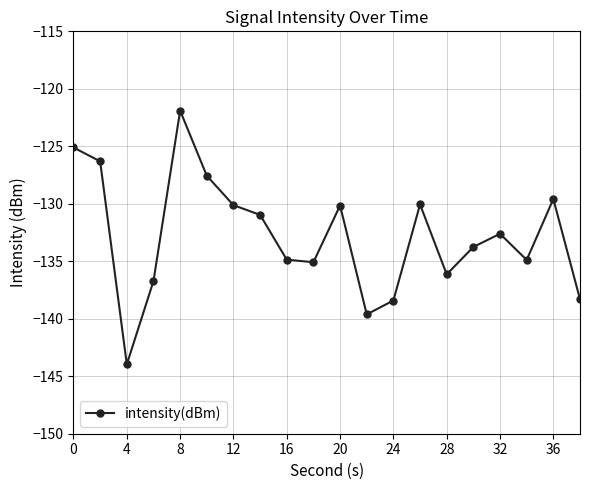

How many interior local peaks (higher than both neighbors) does the data have?

5